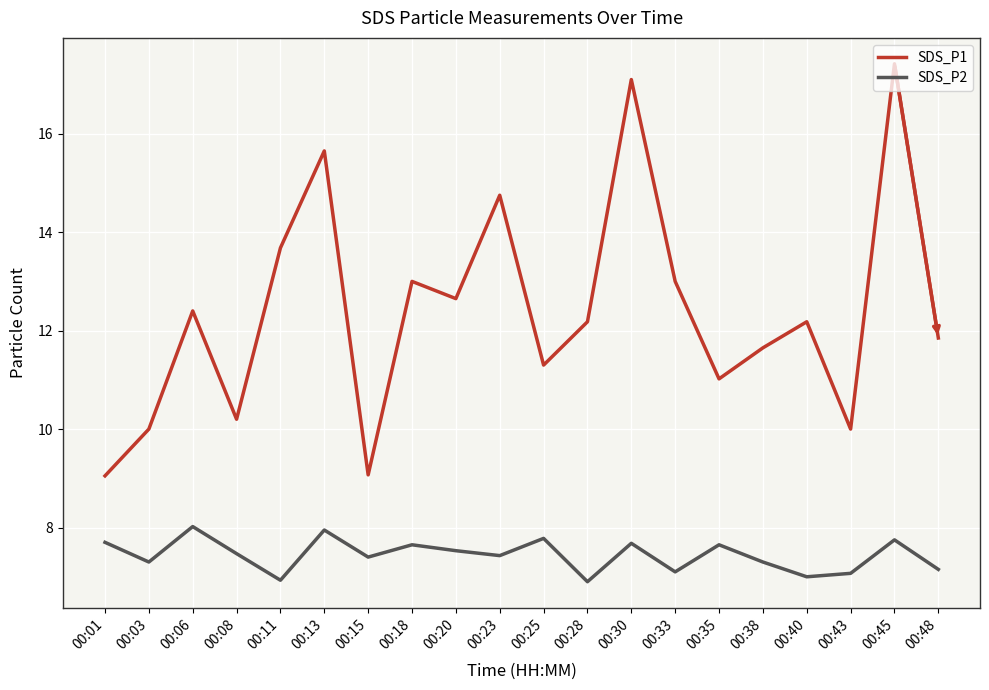

What is the difference between the SDS_P2 values at 00:11 and 00:01?

0.8